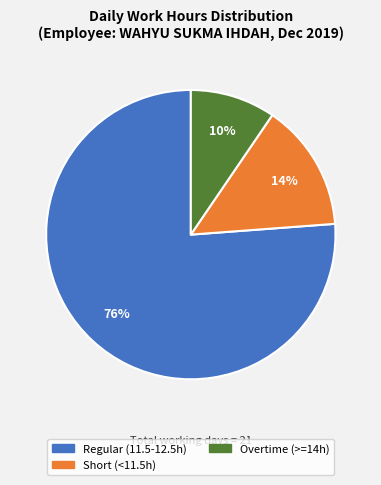

Is there a majority slice in this chart?

Yes